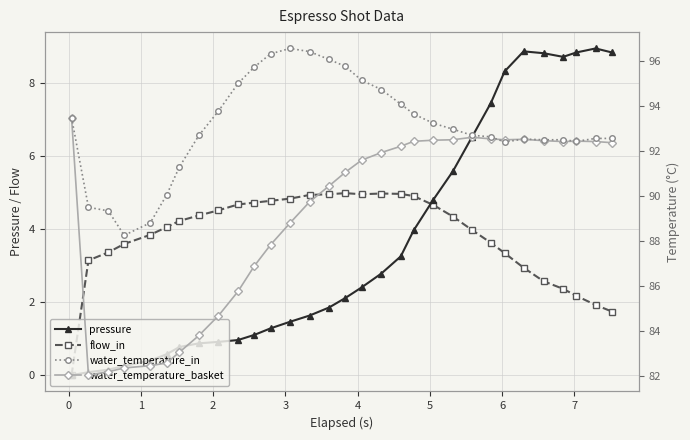

The pressure series shows 0.2 at 1. True or false?

False